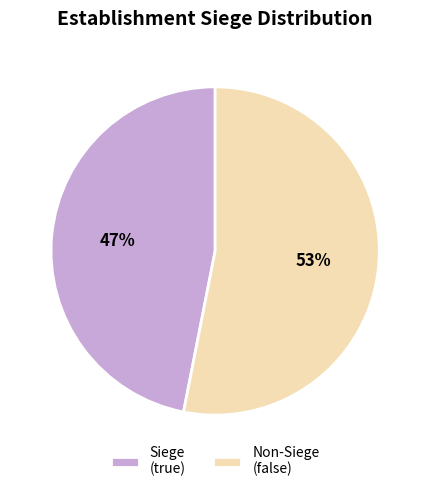

How many slices are in this pie chart?

2